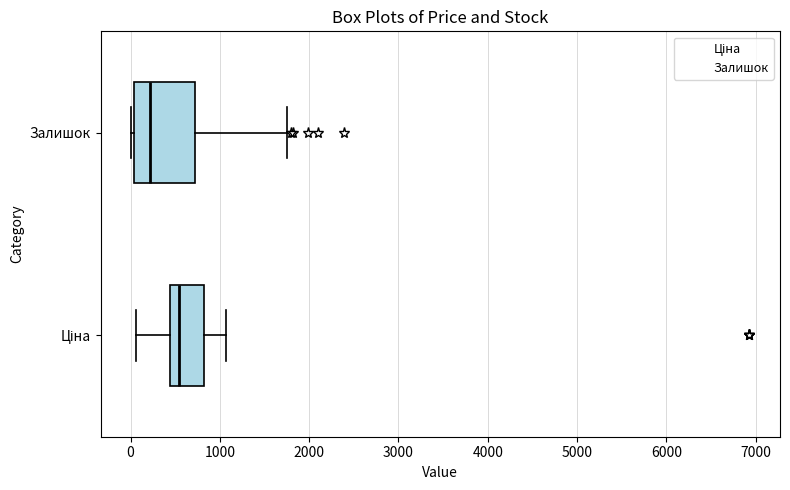

Reading bottom to top, read every box against the x-axis: the position of its median line, the range the box covers, and the ends of its whiskers. The values are not printed on the chart, so give them approximately, as read against the axis.

Ціна: median 500, box 400 to 800, whiskers 100 to 1100
Залишок: median 200, box 0 to 700, whiskers 0 to 1800